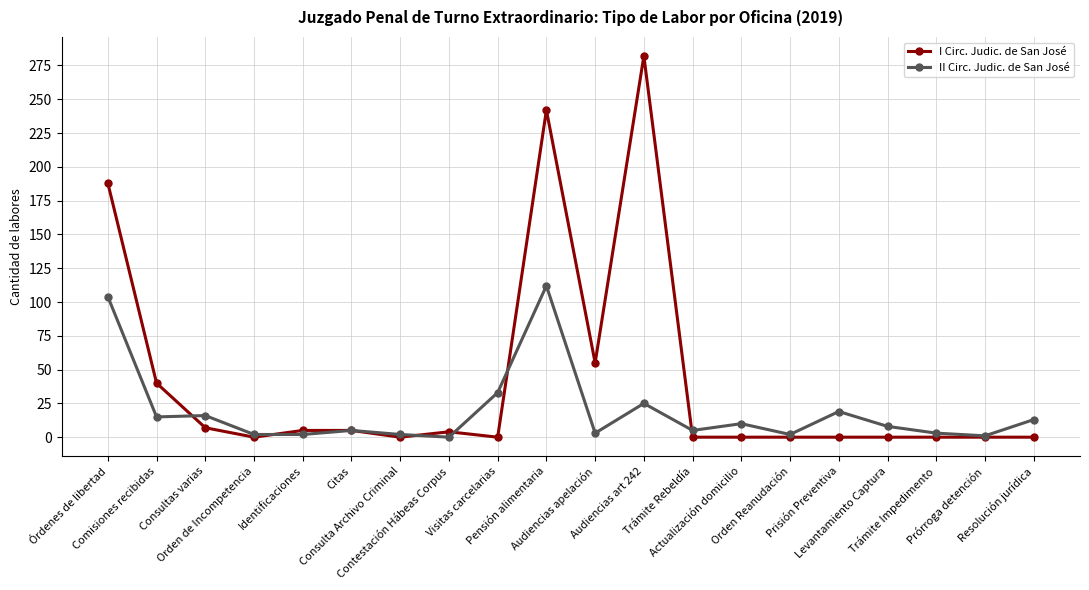

True or false: I Circ. Judic. de San José and II Circ. Judic. de San José intersect in this chart.

True